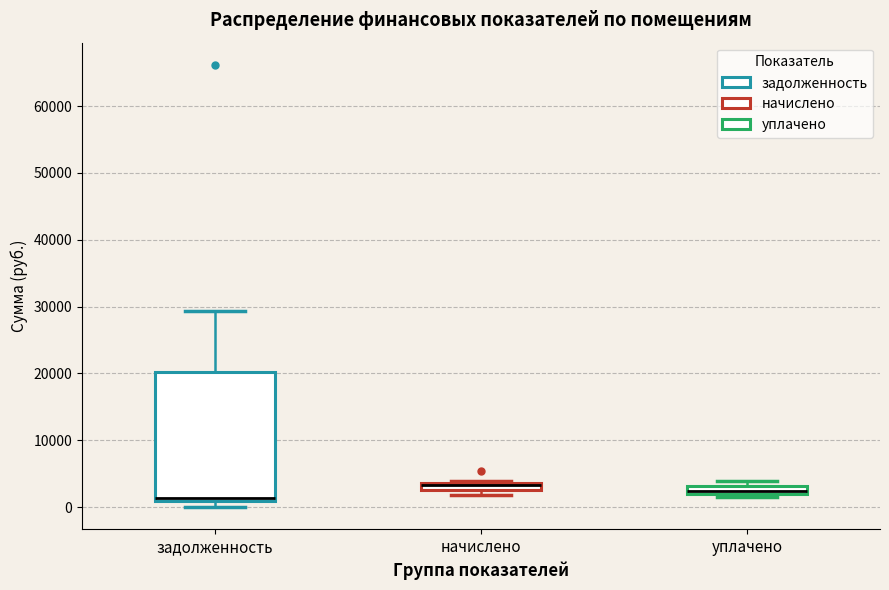

Where is the lower edge of the box for начислено on the y-axis? The values are not printed on the chart, so give them approximately, as read against the axis.

3000